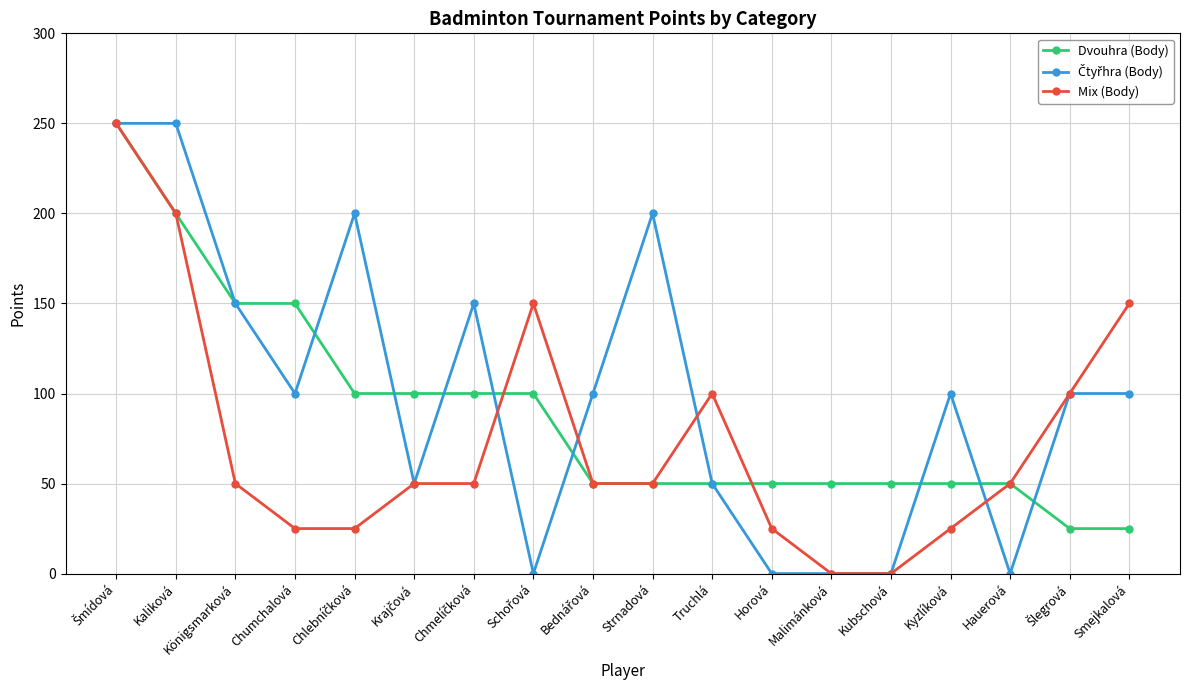

What is the maximum value for Dvouhra (Body)?

250